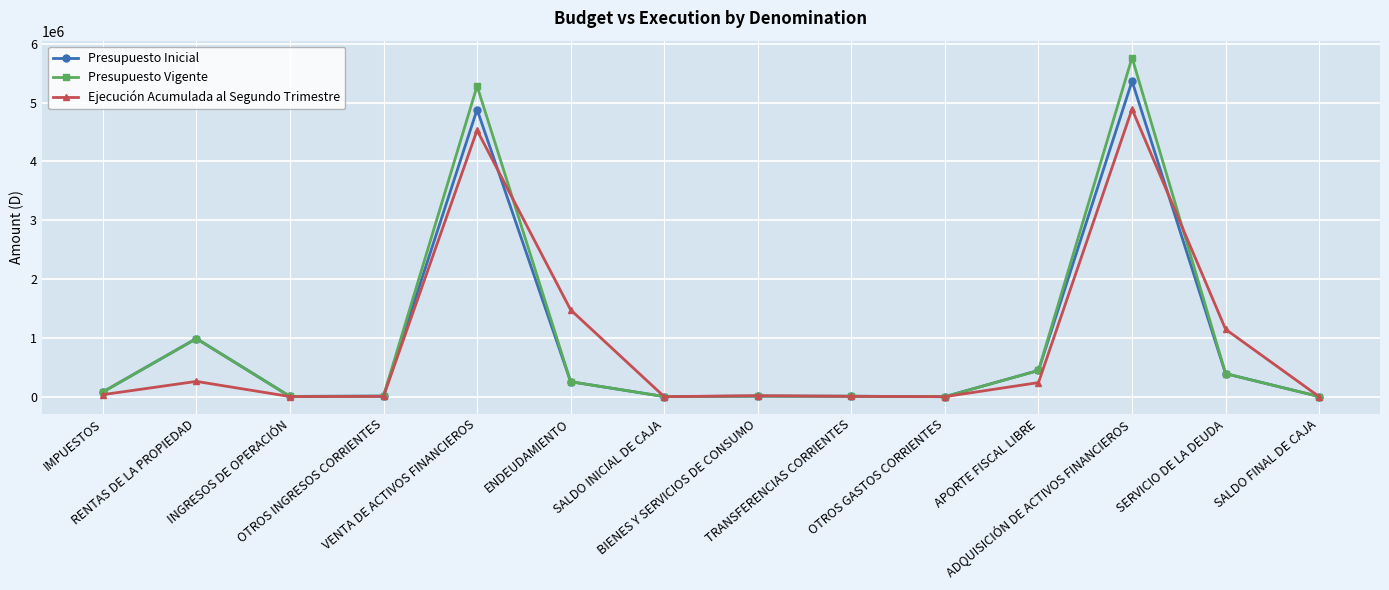

What is the highest value of the Presupuesto Inicial series?

5362831